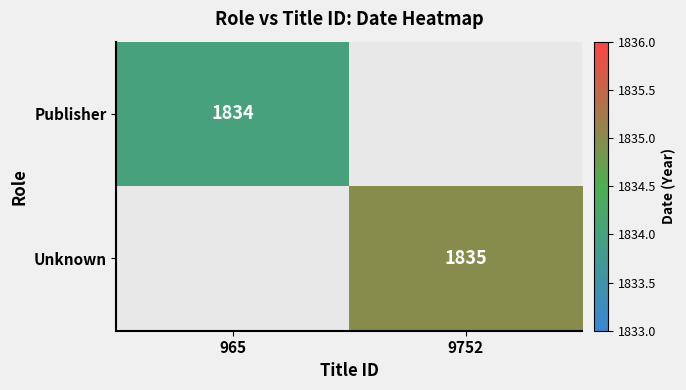

Is it true that Publisher equals 1834 at 965?

True